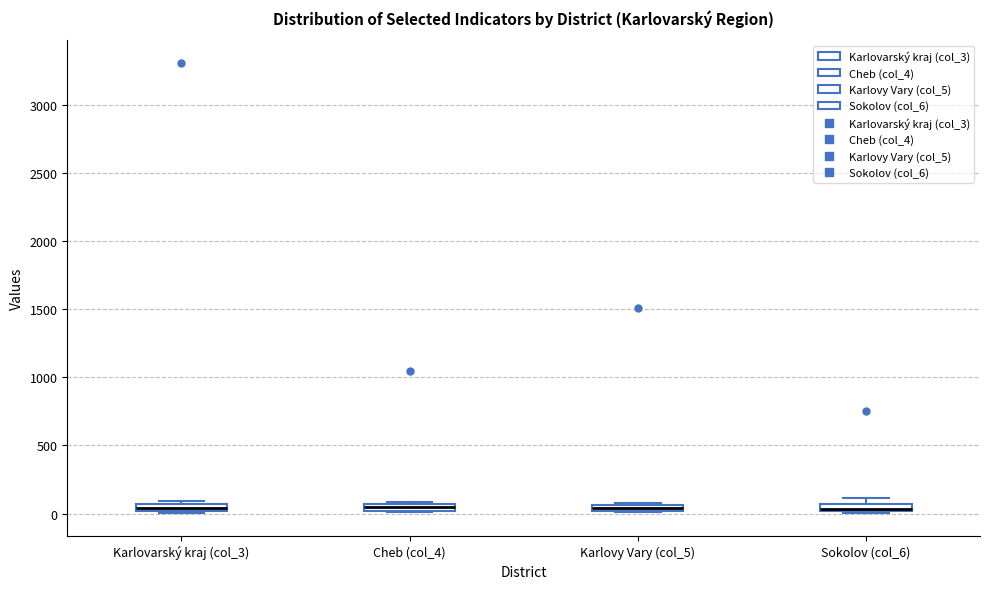

Where is the lower edge of the box for Cheb (col_4) on the y-axis? The values are not printed on the chart, so give them approximately, as read against the axis.

0